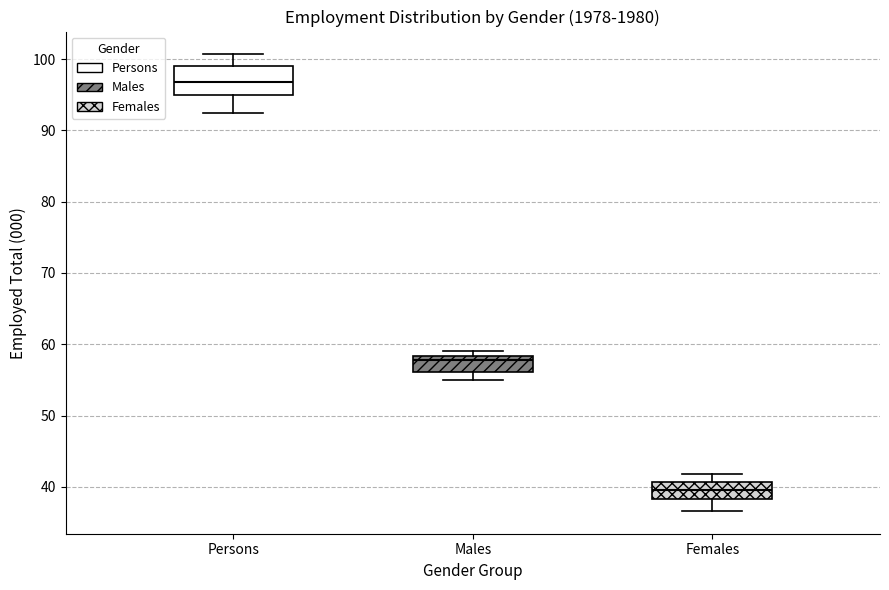

Which box is the tallest, from its lower edge to its upper edge?

Persons